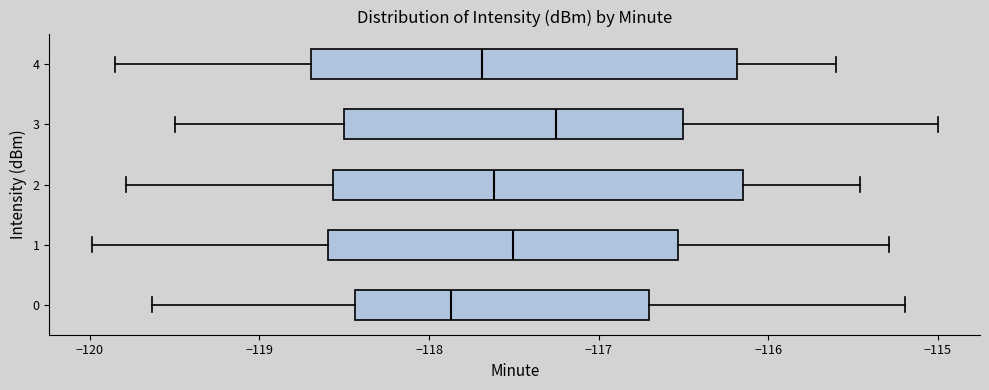

Where is the right edge of the box at y = 0 on the x-axis? The values are not printed on the chart, so give them approximately, as read against the axis.

-116.7